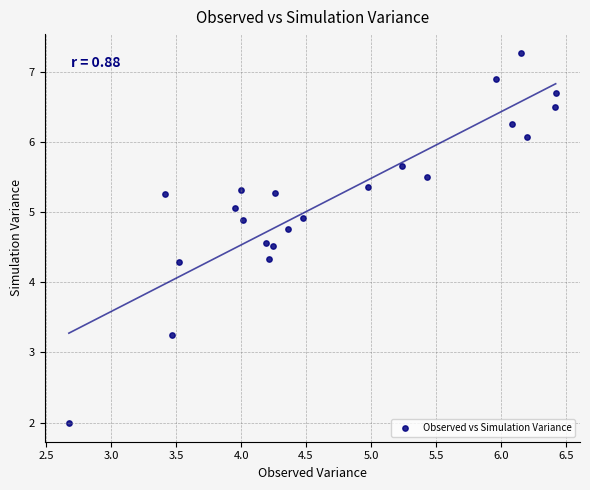

What is the range of Y values (max minus min)?

5.3